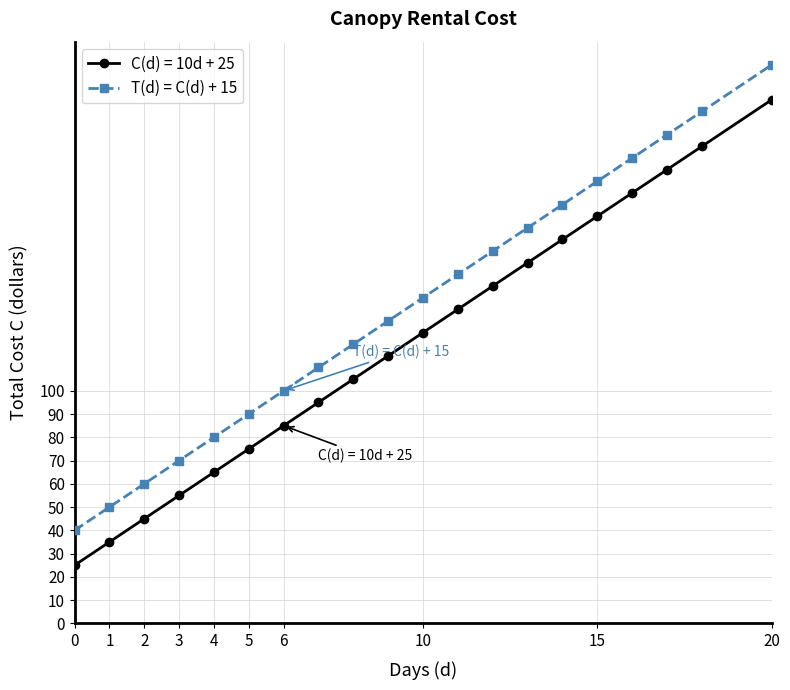

True or false: C(d) = 10d + 25 and T(d) = C(d) + 15 cross at least once.

False